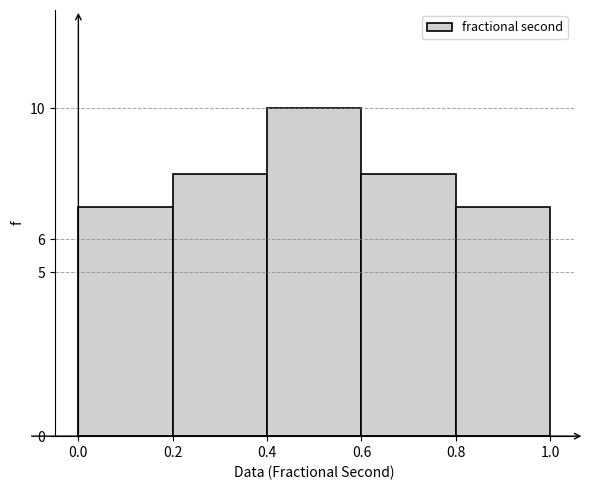

What is the height of the bar covering 0.8 to 1.0 on the x-axis? The values are not printed on the chart, so give them approximately, as read against the axis.

7